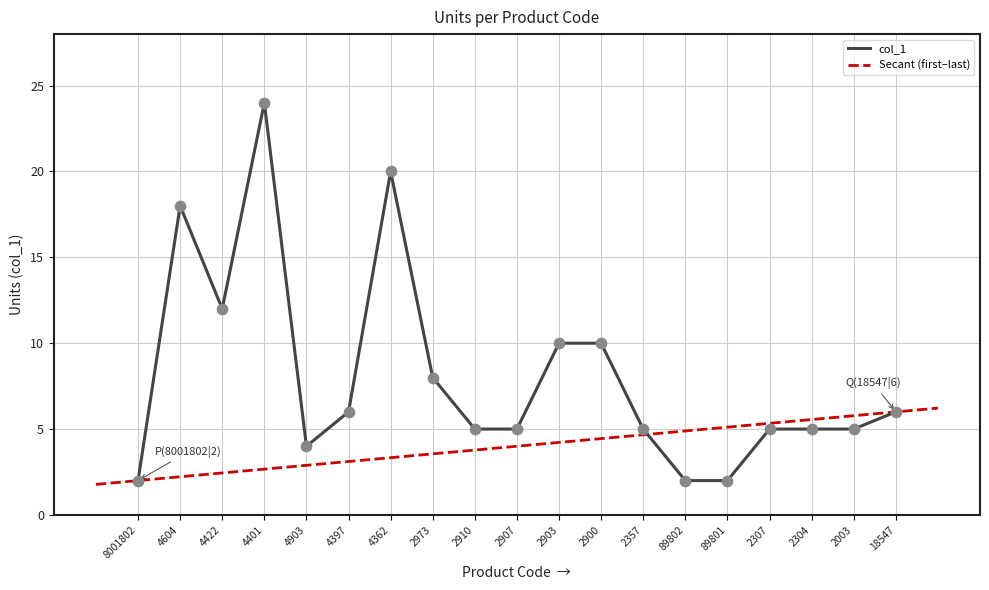

What is the change in value from 4362 to 89802?

-18